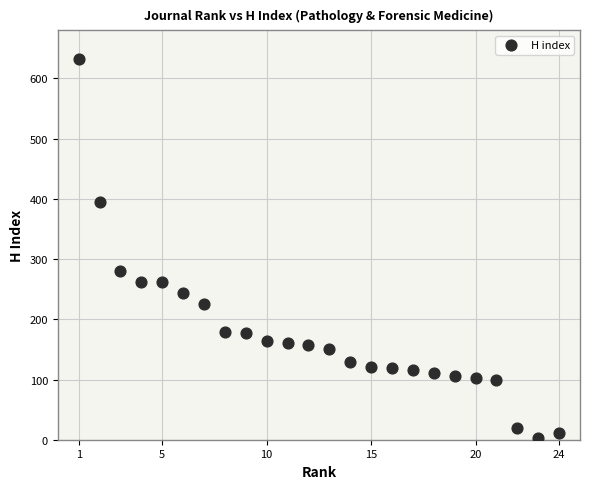

What is the range of Y values (max minus min)?

629